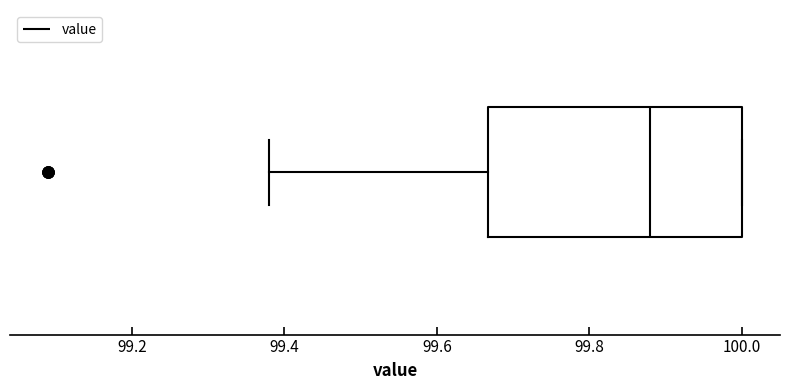

Read this box plot against the x-axis: the position of the median line, the range covered by the box, and the ends of both whiskers. The values are not printed on the chart, so give them approximately, as read against the axis.

median 99.88, box 99.66 to 100.00, whiskers 99.38 to 100.00